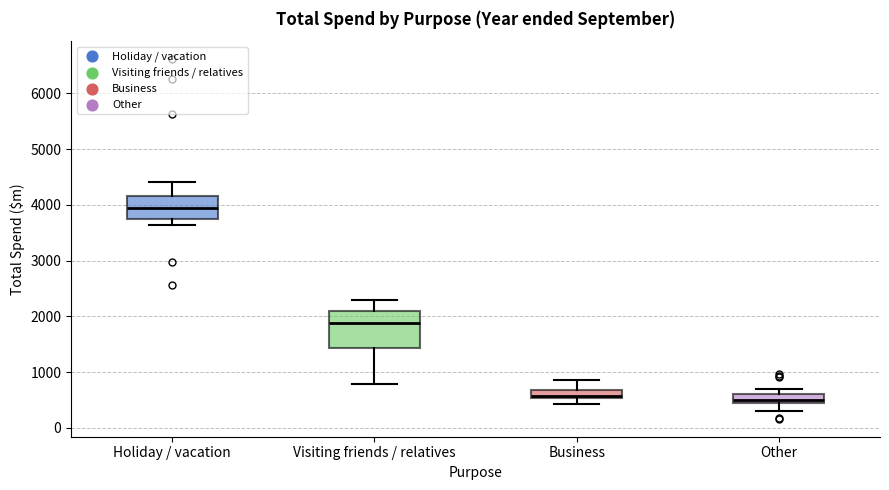

Where is the lower edge of the box for Other on the y-axis? The values are not printed on the chart, so give them approximately, as read against the axis.

400